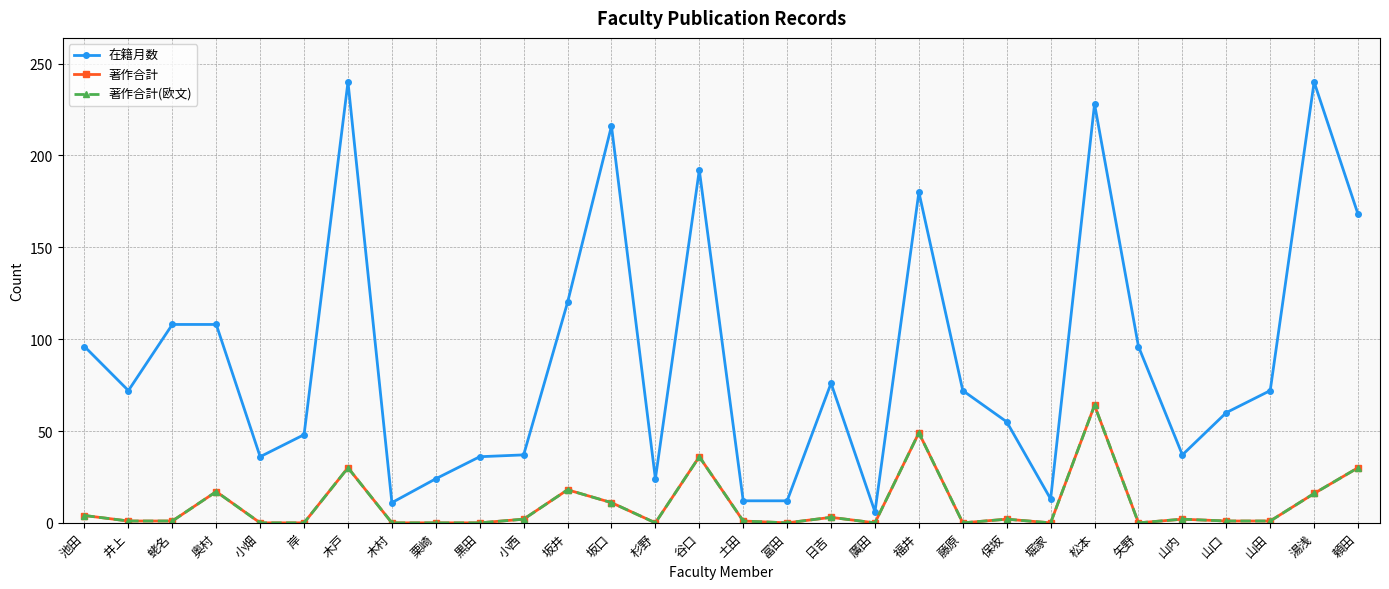

Which series has the largest total across all categories?

在籍月数